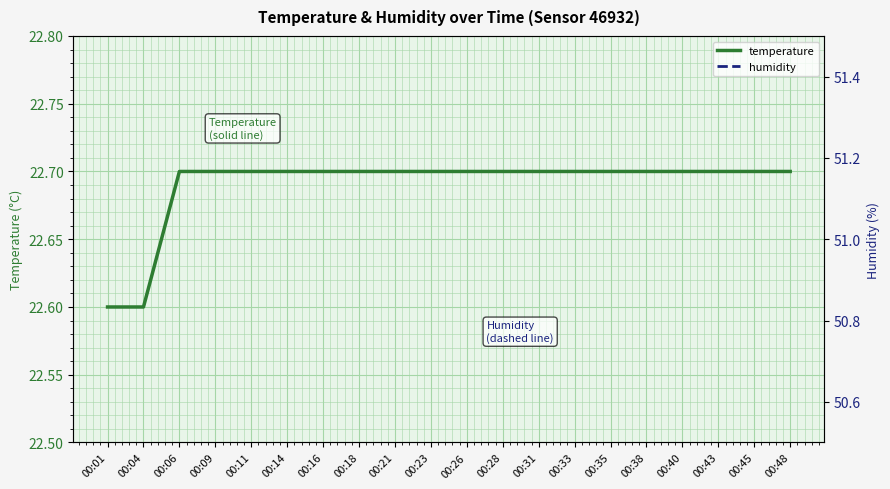

At which category is the sum across all series the highest?

00:35